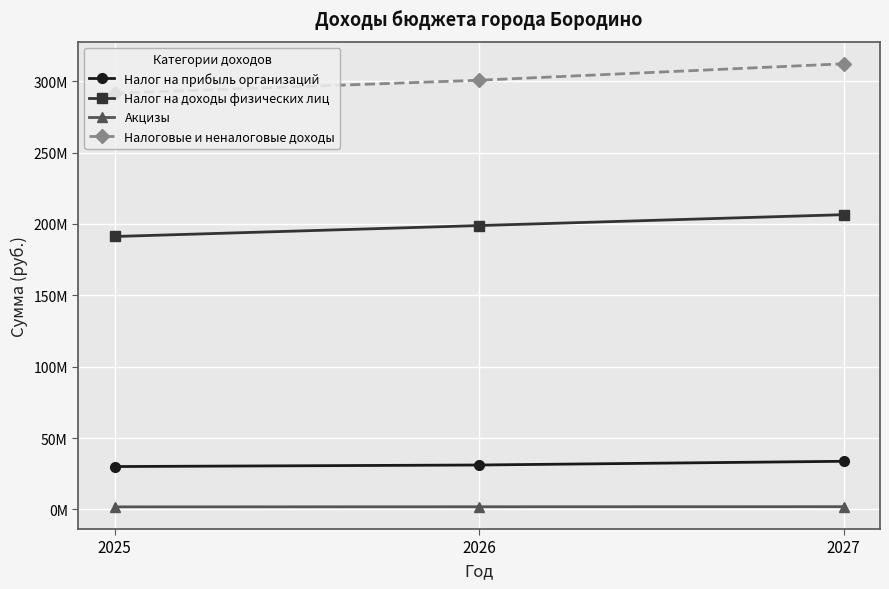

What is the average value of the Налог на прибыль организаций series?

31656441